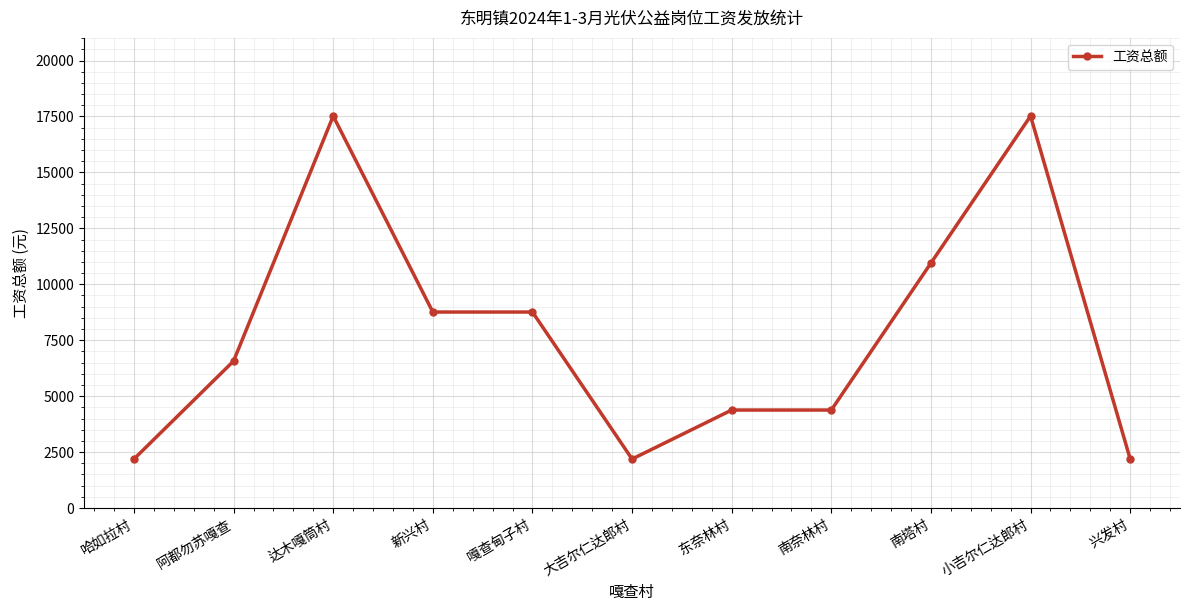

The value at 南奈林村 is 4380. True or false?

True